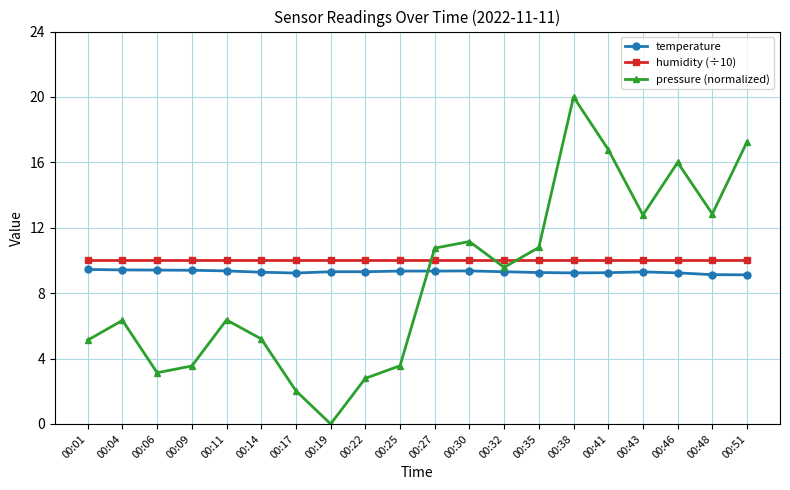

Is this an area chart (filled region under the line)?

No